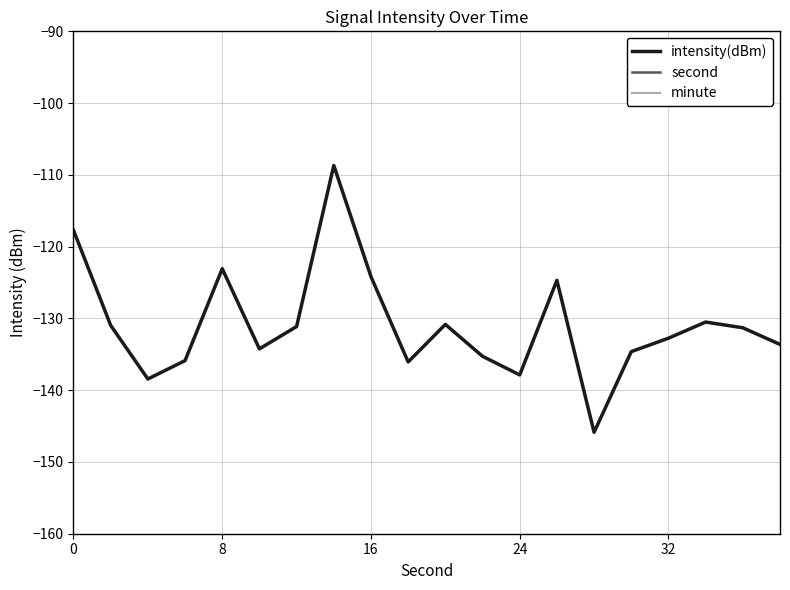

True or false: intensity(dBm) has a value of -34.9 at 0.

False